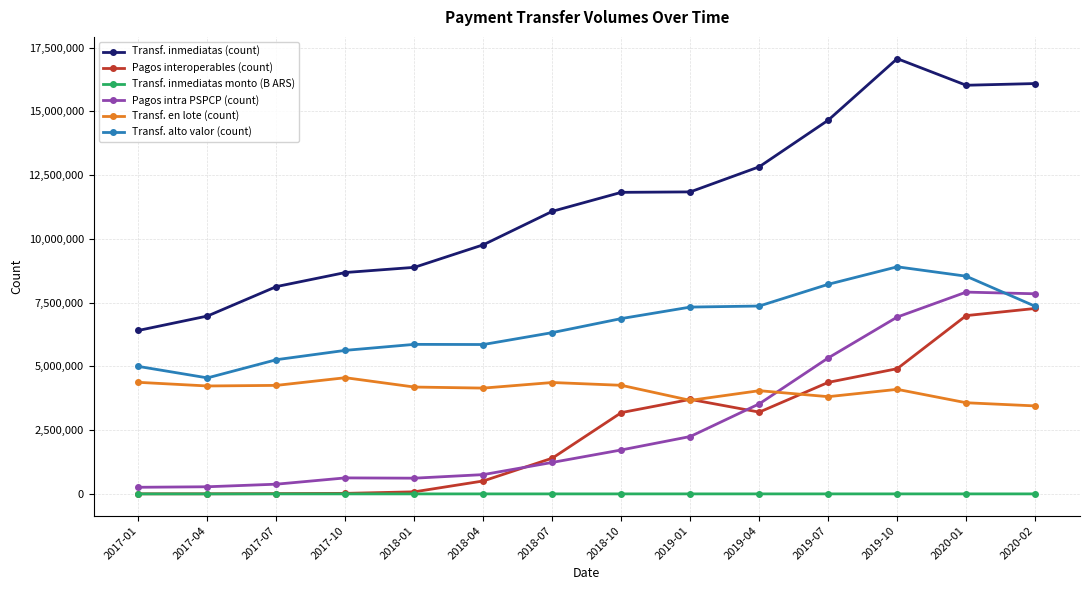

True or false: Transf. en lote (count) and Transf. inmediatas monto (B ARS) cross at least once.

False